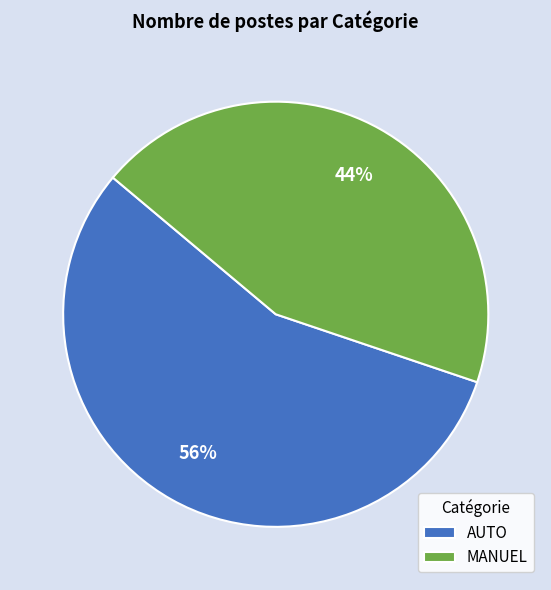

How many slices are in this pie chart?

2